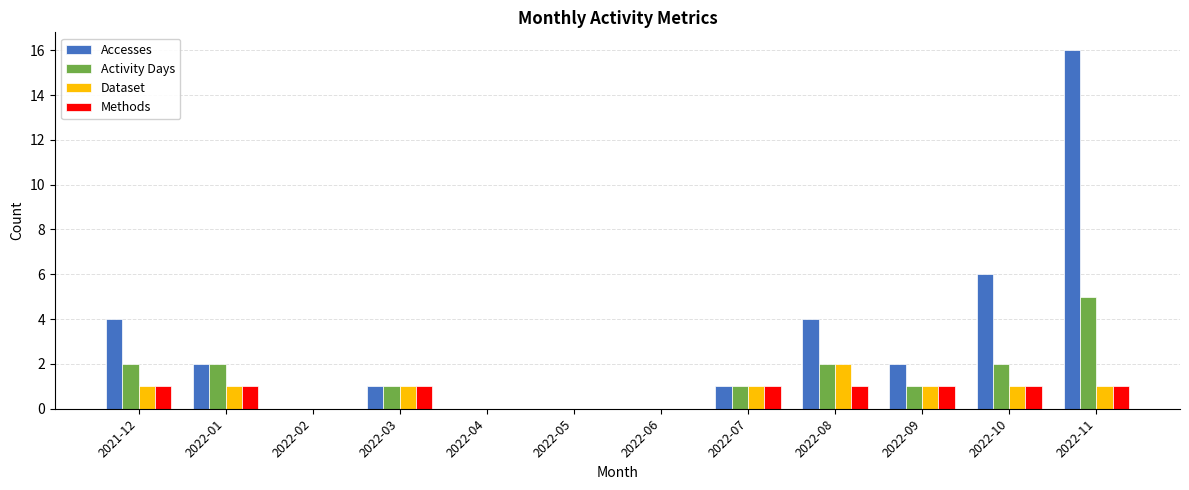

Which series has the largest range (max minus min)?

Accesses